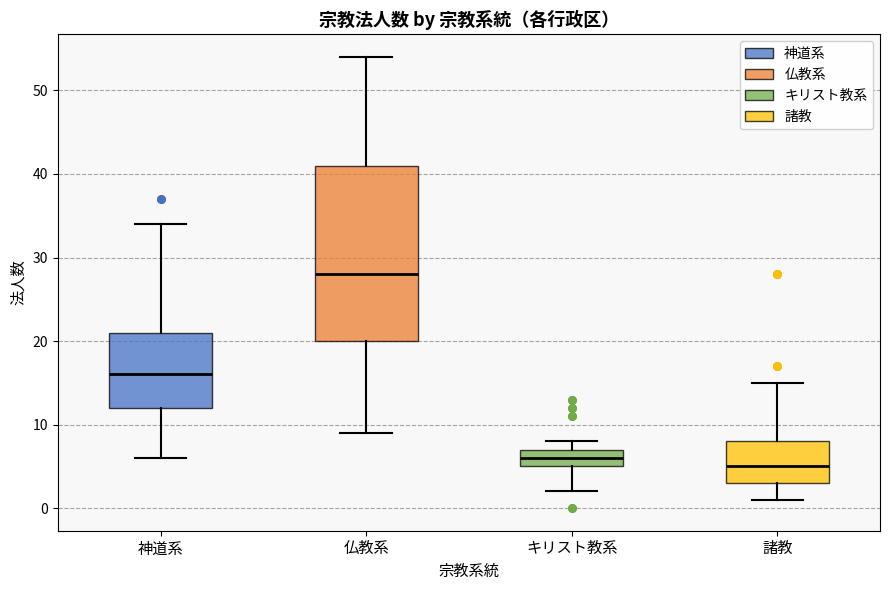

Where is the lower edge of the box for キリスト教系 on the y-axis? The values are not printed on the chart, so give them approximately, as read against the axis.

5